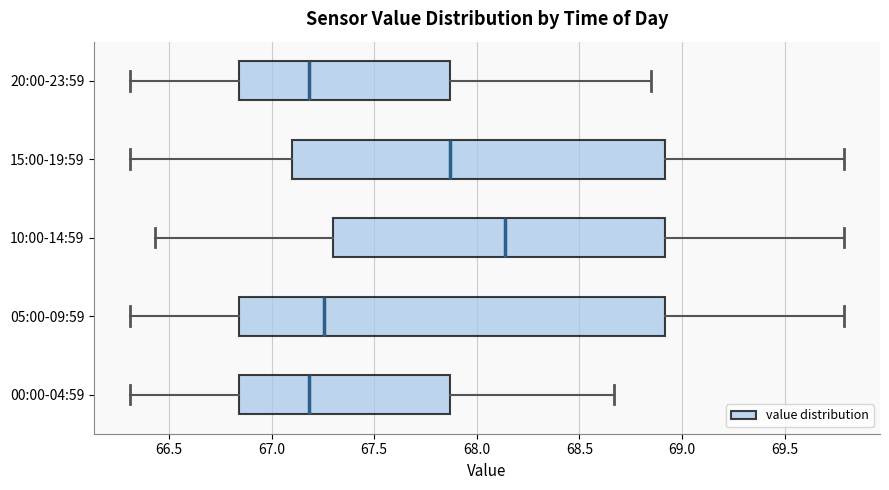

Where does the left whisker of the box for 20:00-23:59 end on the x-axis? The values are not printed on the chart, so give them approximately, as read against the axis.

66.30